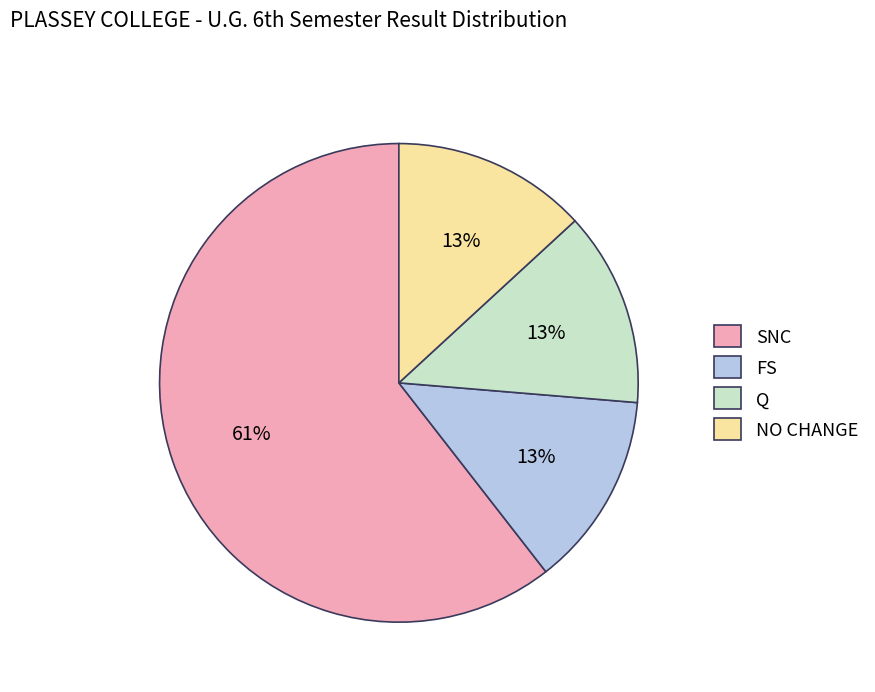

To the nearest percent, what is the average slice percentage?

25%